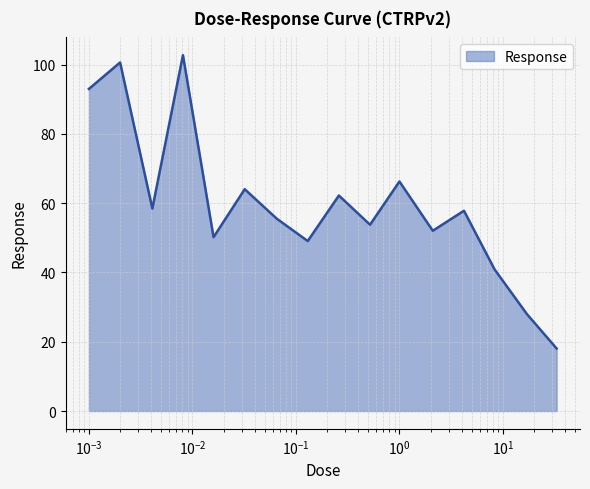

What is the maximum value shown in the chart?

102.7